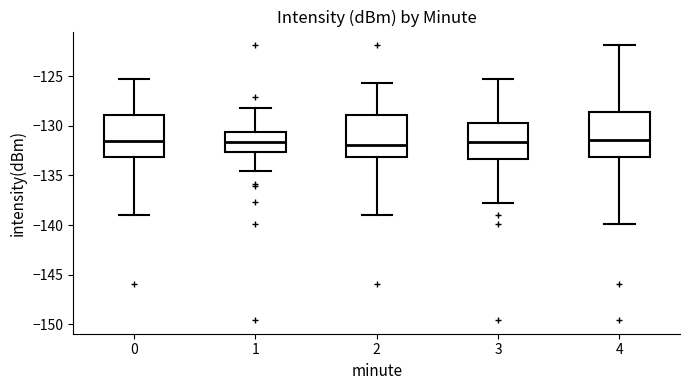

Where does the upper whisker of the box at x = 3 end on the y-axis? The values are not printed on the chart, so give them approximately, as read against the axis.

-125.5